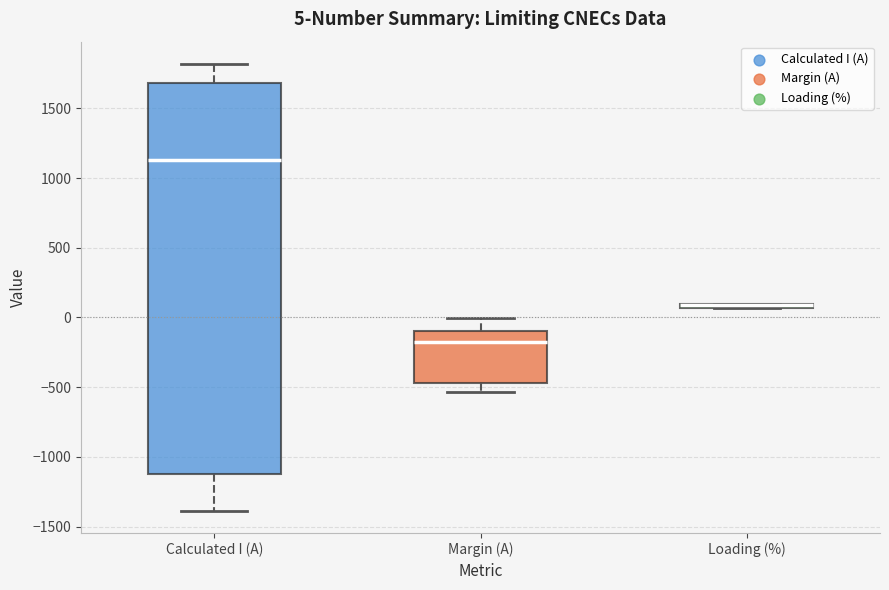

Comparing the boxes themselves (not the whiskers), which one is the tallest?

Calculated I (A)